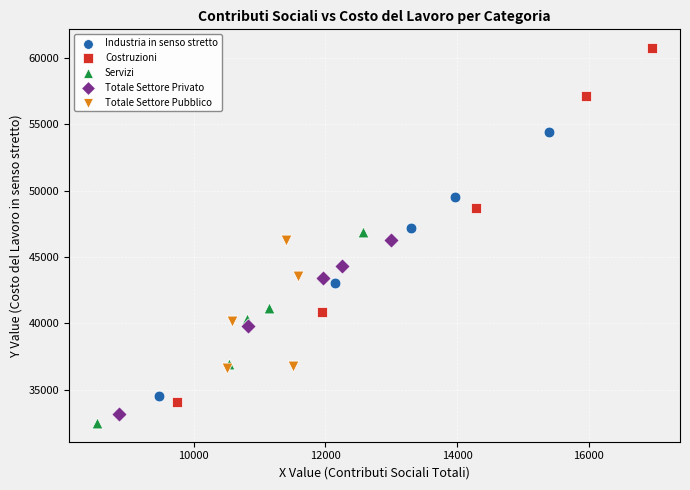

Which series reaches the maximum Y coordinate?

Costruzioni